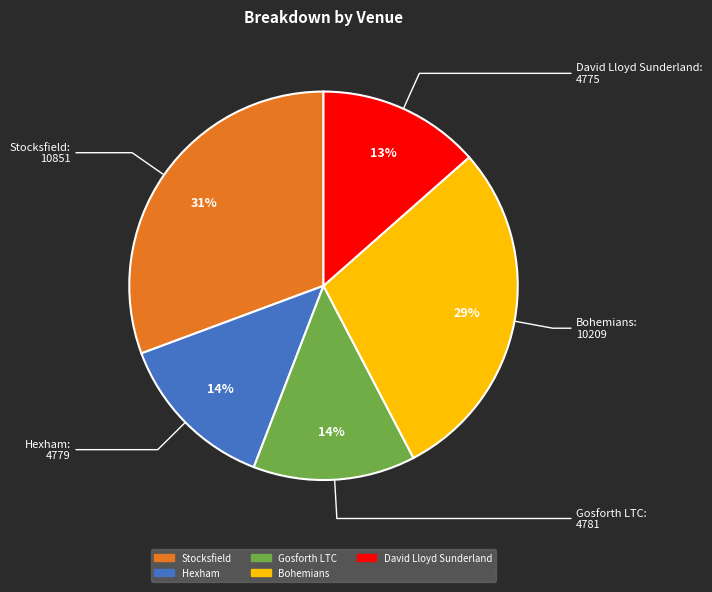

To the nearest percent, what is the average slice percentage?

20%